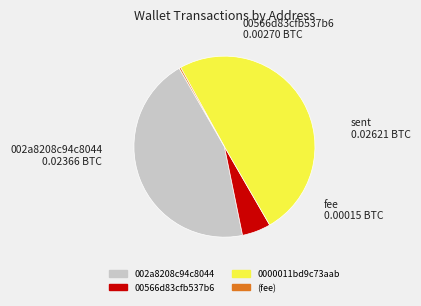

Count the number of slices in the pie.

4